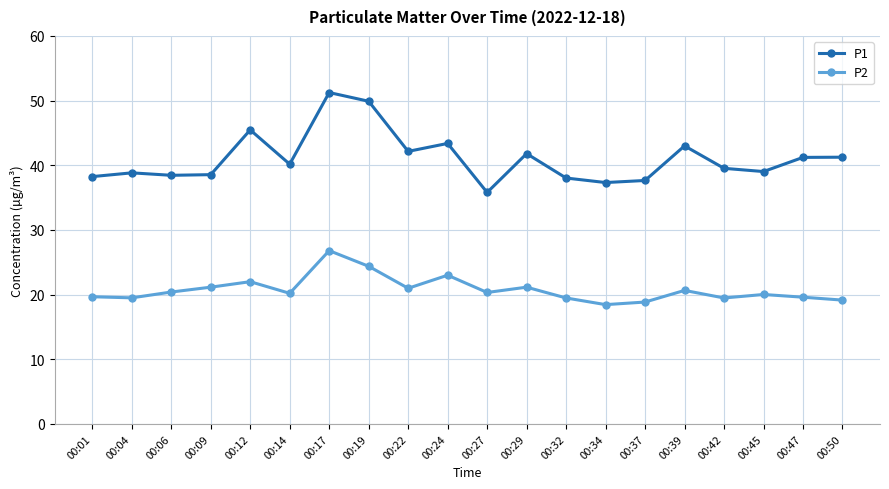

What is the average value of the P1 series?

41.1